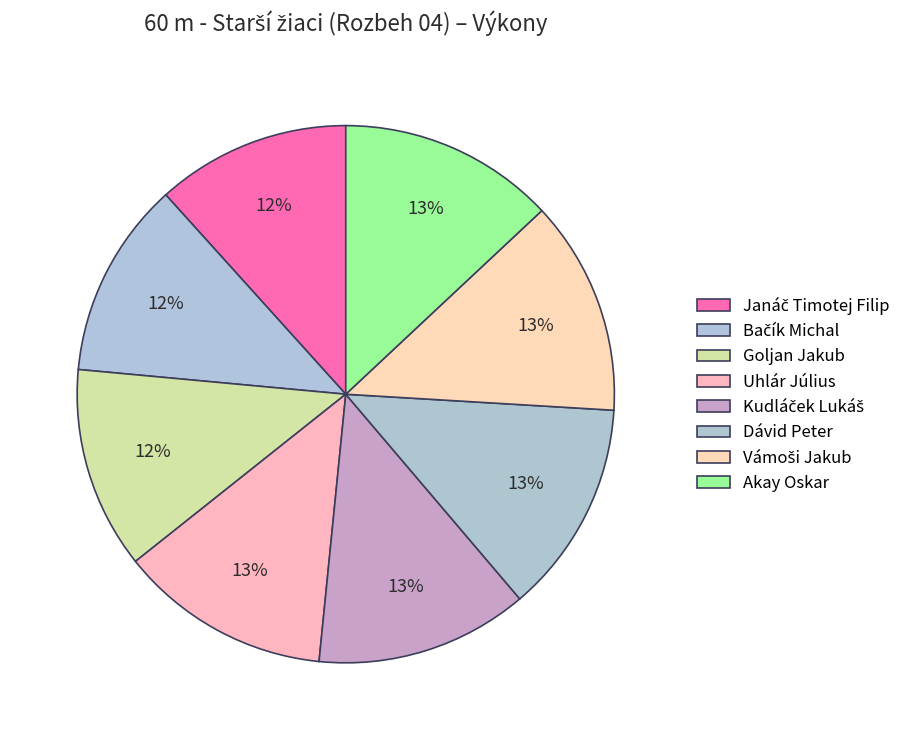

Count the number of slices in the pie.

8